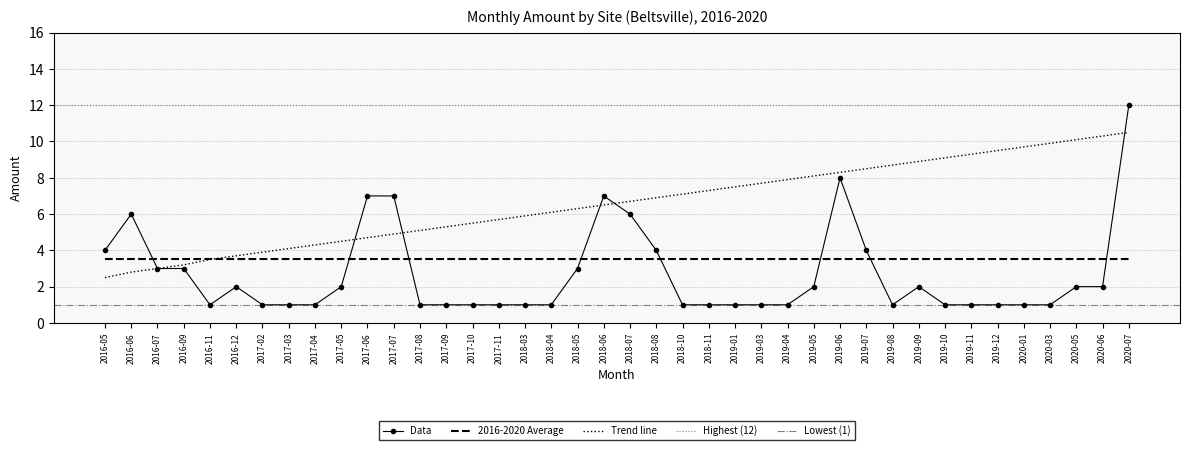

At which category does the chart reach its minimum across all series?

2016-11